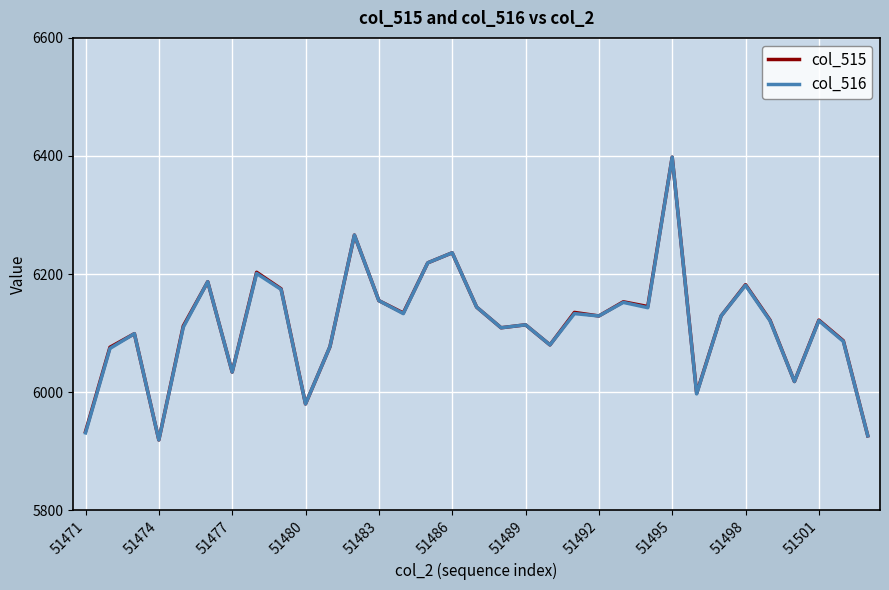

What is the maximum value for col_516?

6398